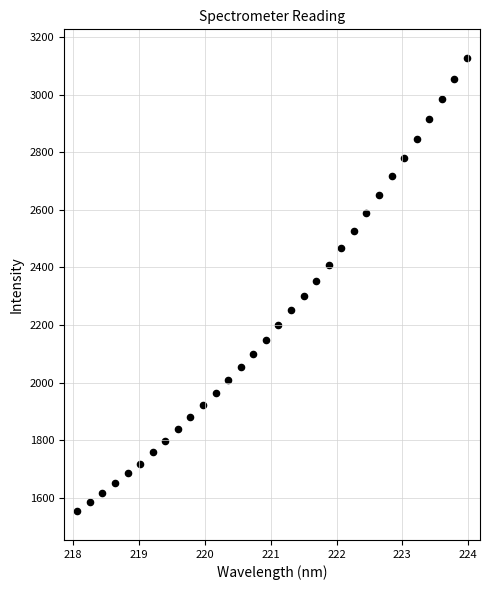

What is the range of Y values (max minus min)?

1574.7